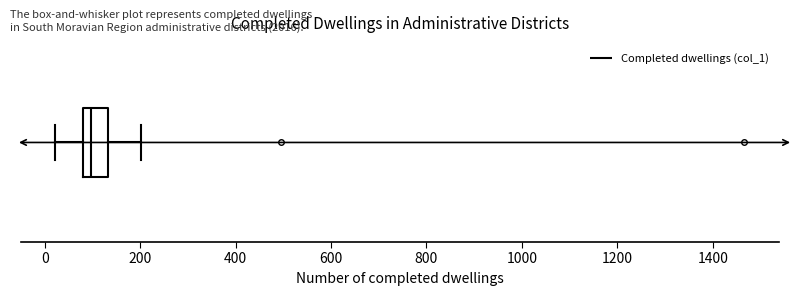

Transcribe this box plot: give where the median line is, the range the box spans, and where the two whiskers end, as read against the x-axis. The values are not printed on the chart, so give them approximately, as read against the axis.

median 100, box 80 to 140, whiskers 20 to 200